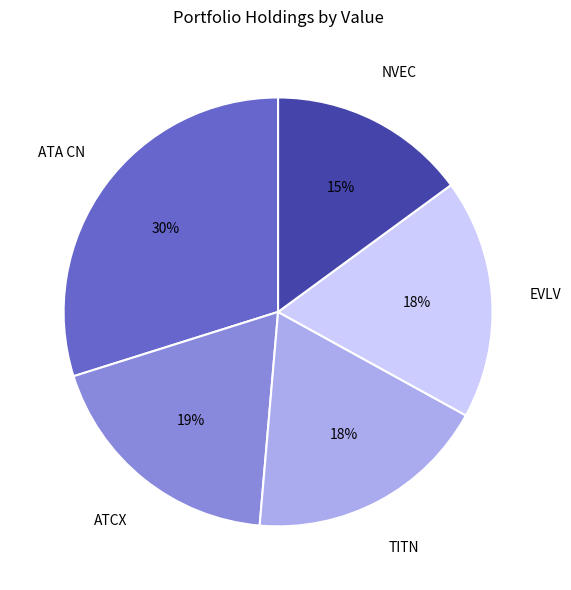

Combined, do ATCX and ATA CN account for over 50%?

No